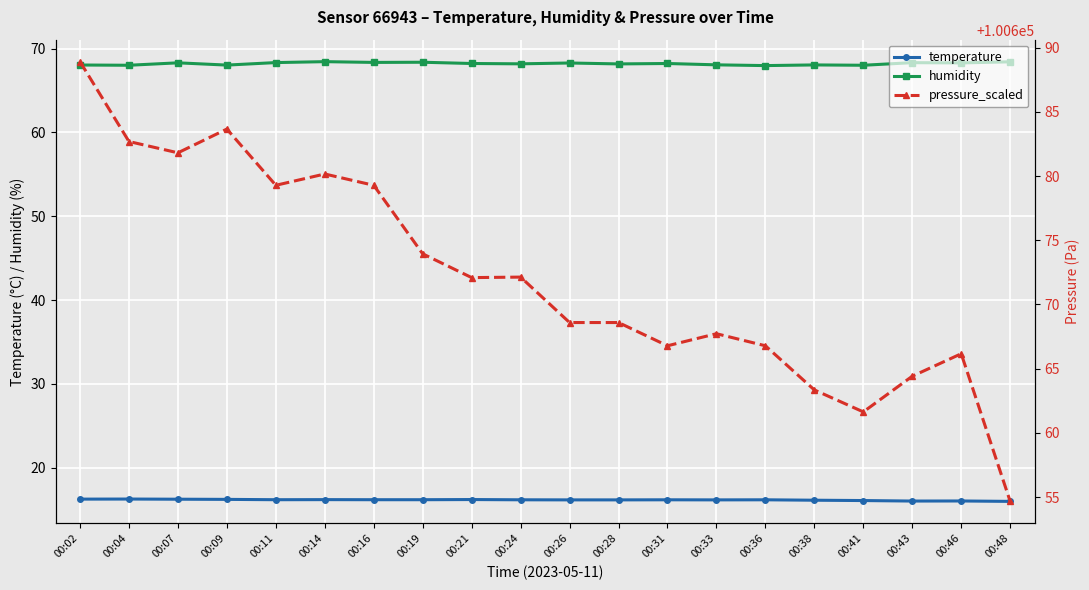

True or false: humidity and temperature intersect in this chart.

False